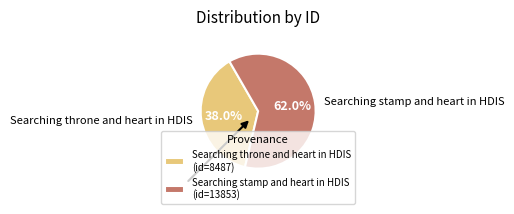

To the nearest percent, what is the average slice percentage?

50%